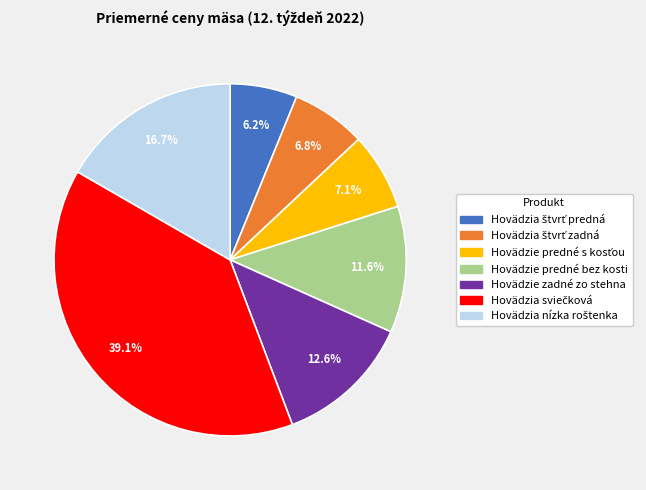

How much of the chart is everything except Hovädzie zadné zo stehna?

87.4%